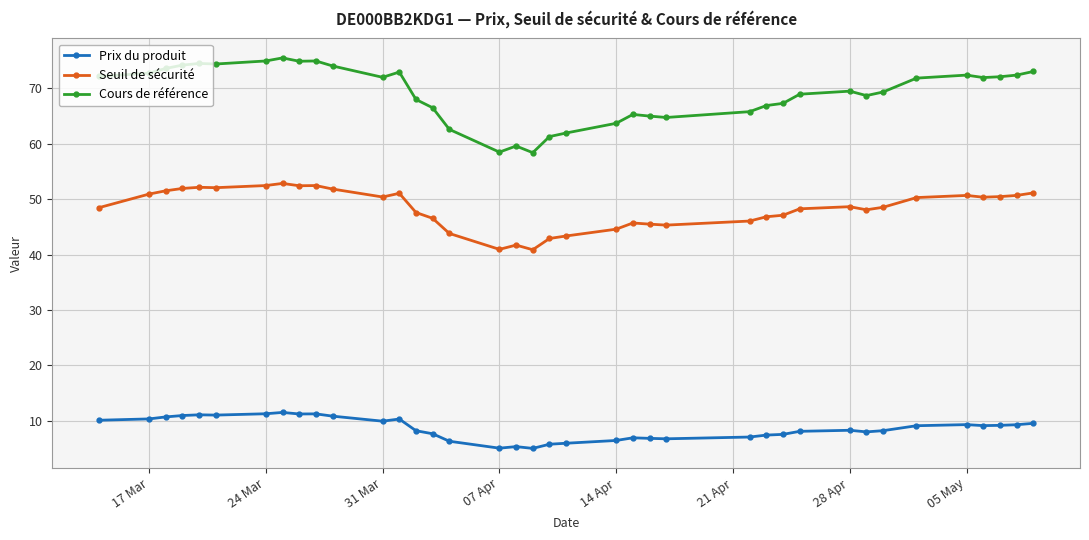

What is the highest value of the Cours de référence series?

75.5